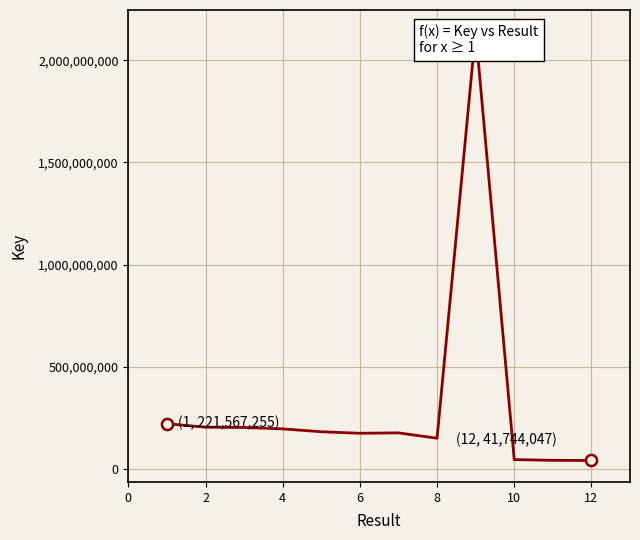

What is the difference between the values at 6 and 4?

6848299